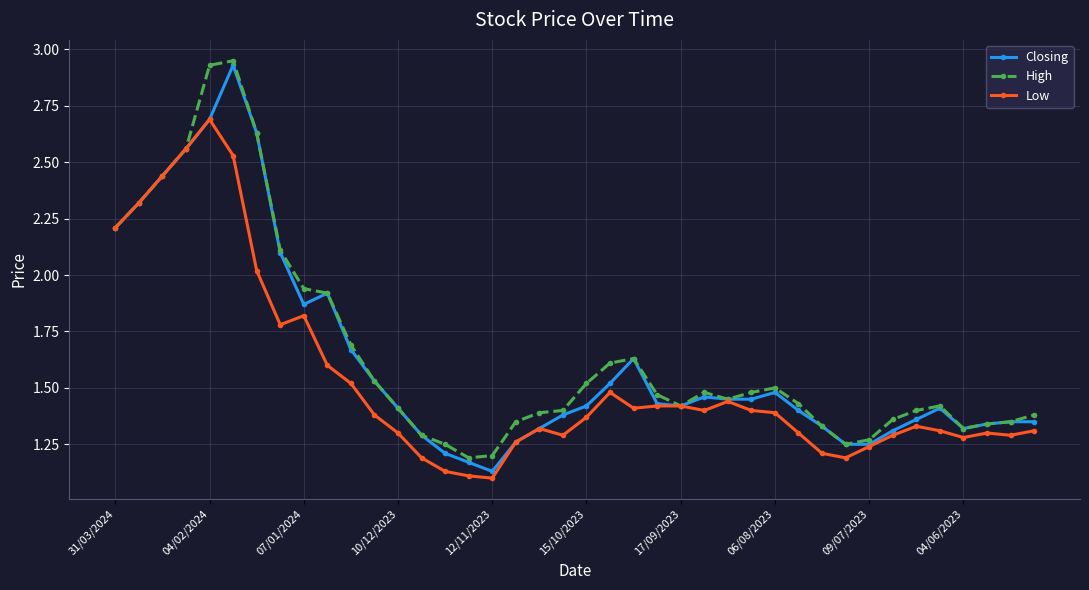

What is the value of the Low point at the 5th from the left?

2.7